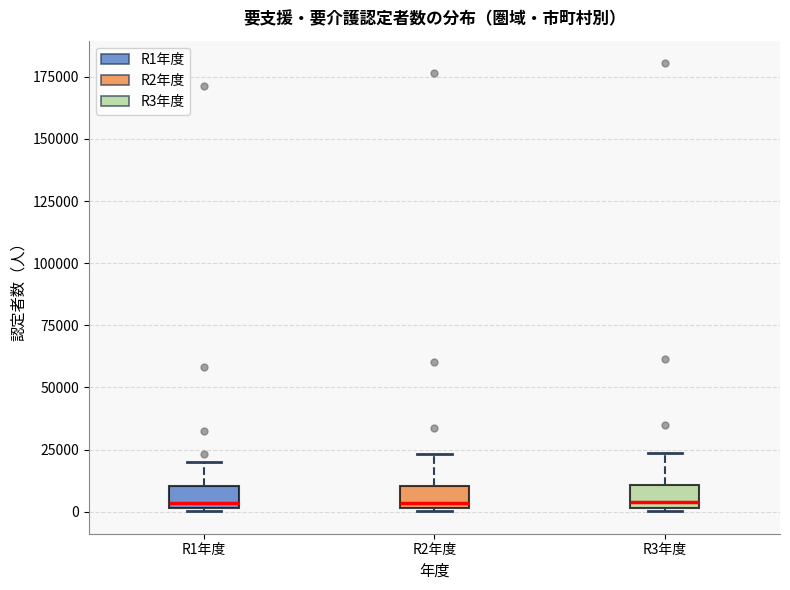

Where does the median line of the box for R3年度 sit on the y-axis? The values are not printed on the chart, so give them approximately, as read against the axis.

5000